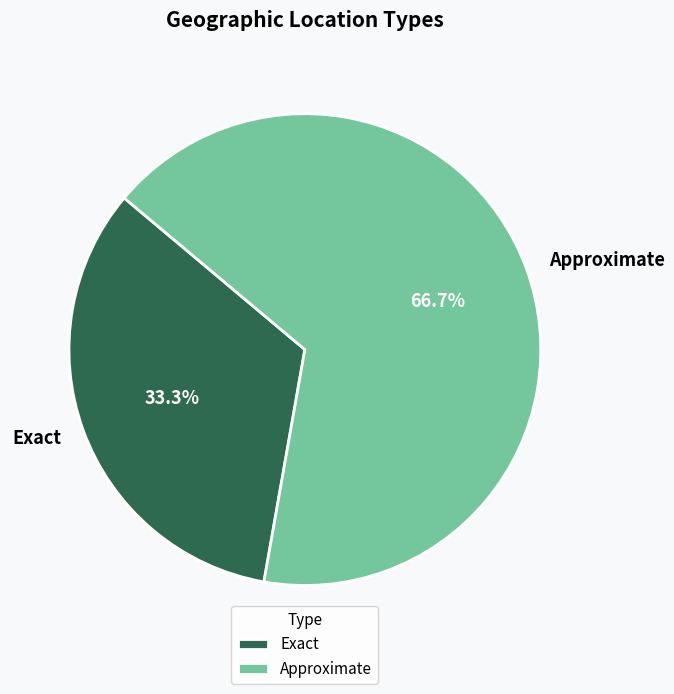

To the nearest percent, what portion does Approximate represent?

67%